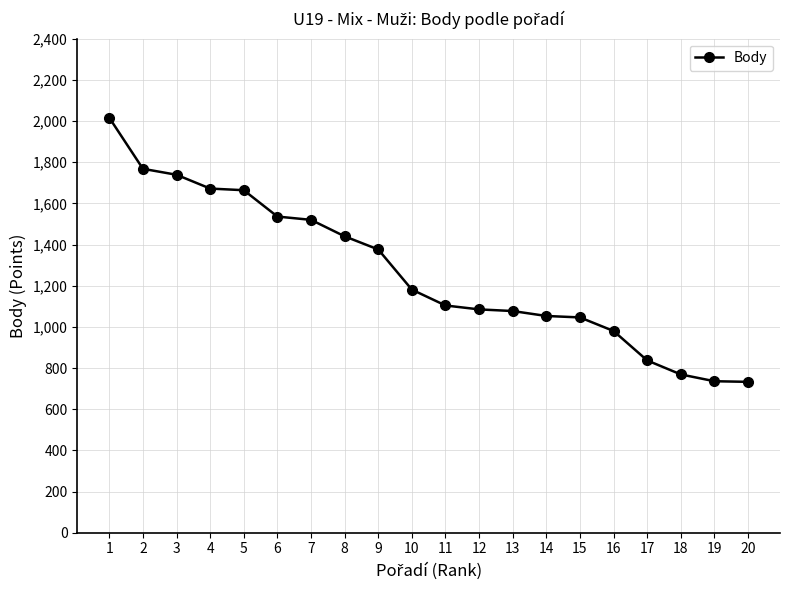

What is the average value?

1267